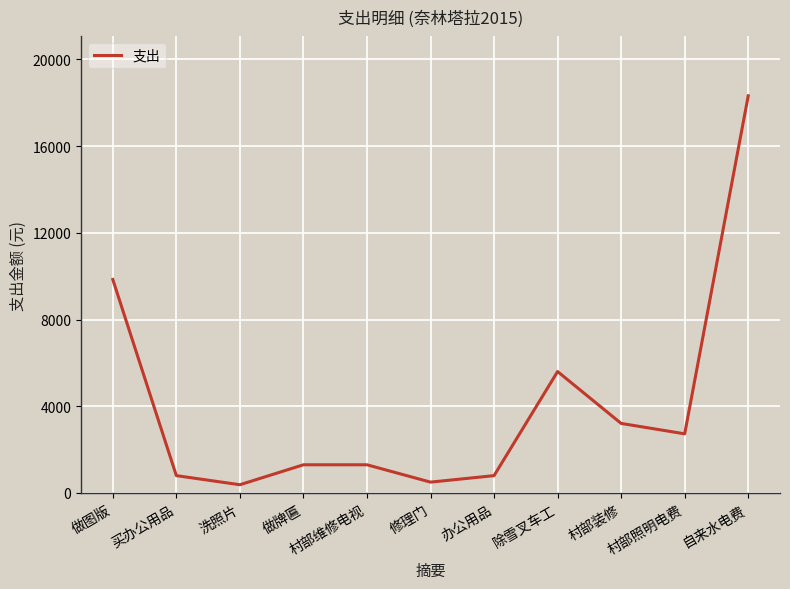

What is the change in value from 买办公用品 to 做牌匾?

+500.0